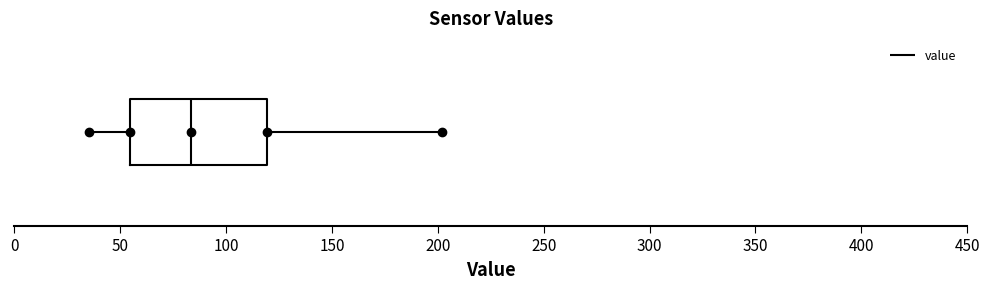

Transcribe this box plot: give where the median line is, the range the box spans, and where the two whiskers end, as read against the x-axis. The values are not printed on the chart, so give them approximately, as read against the axis.

median 85, box 55 to 120, whiskers 35 to 200